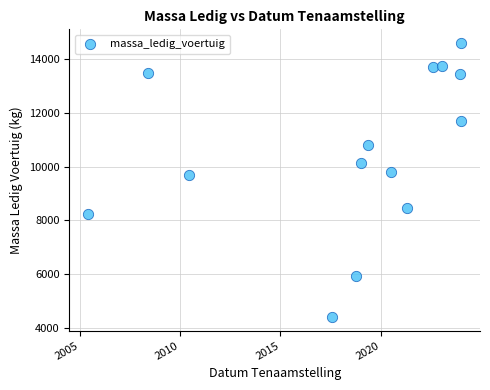

What is the range of Y values (max minus min)?

10200